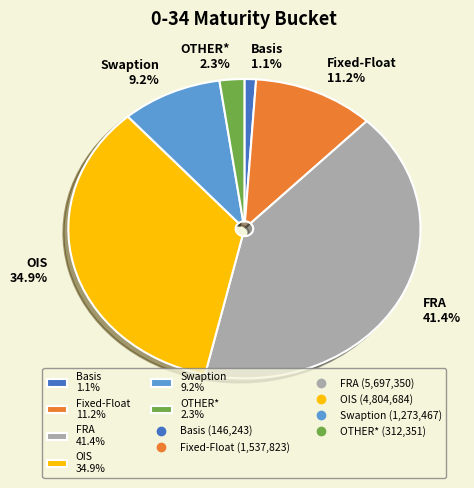

How many segments does this pie chart have?

6